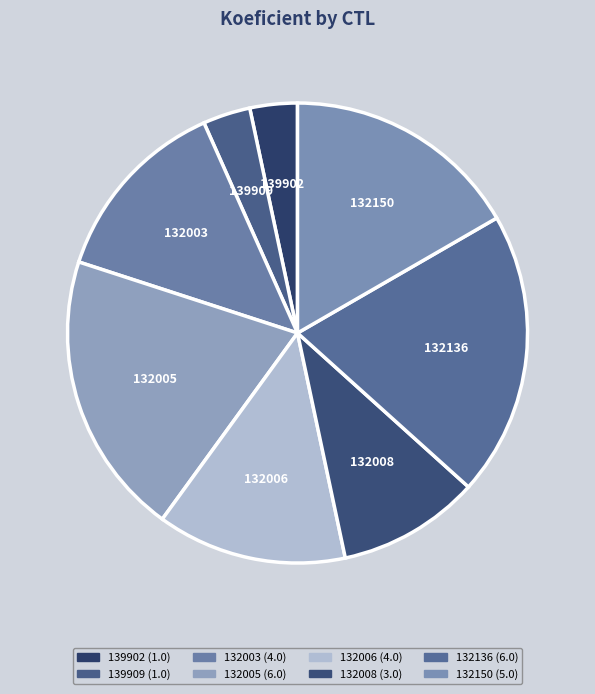

Between 132003 and 139902, which is larger?

132003